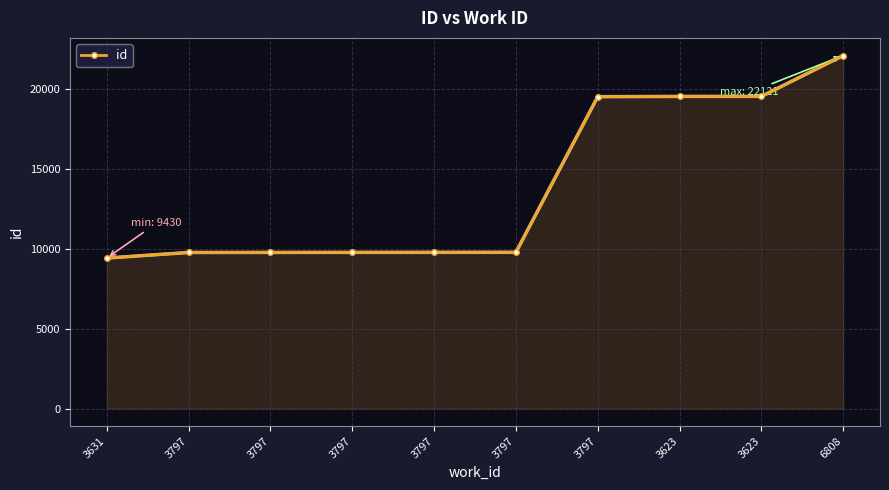

The value at 3631 is 14866. True or false?

False